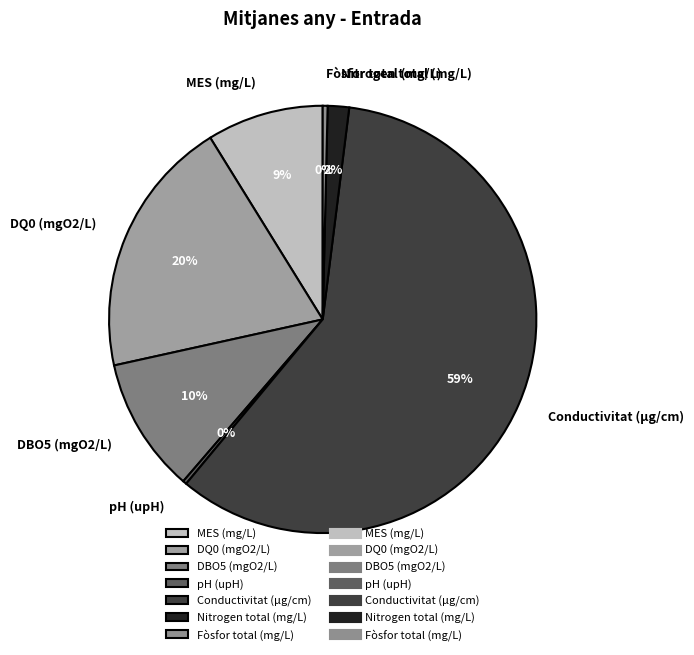

Combined, do pH (upH) and Fòsfor total (mg/L) account for over 50%?

No